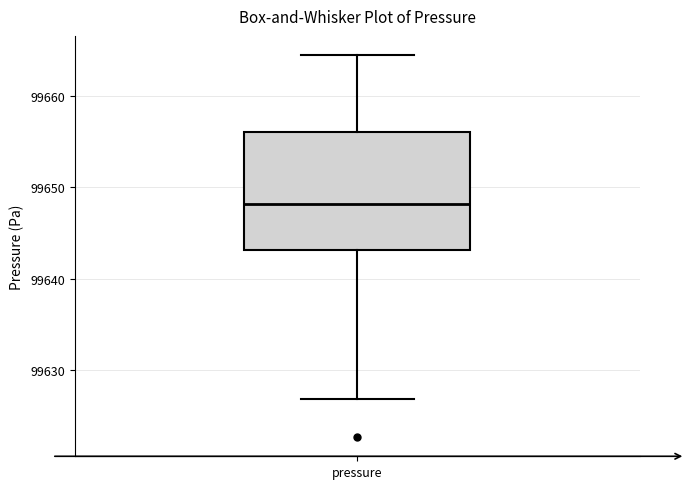

Where does the lower whisker of the box for pressure end on the y-axis? The values are not printed on the chart, so give them approximately, as read against the axis.

99627